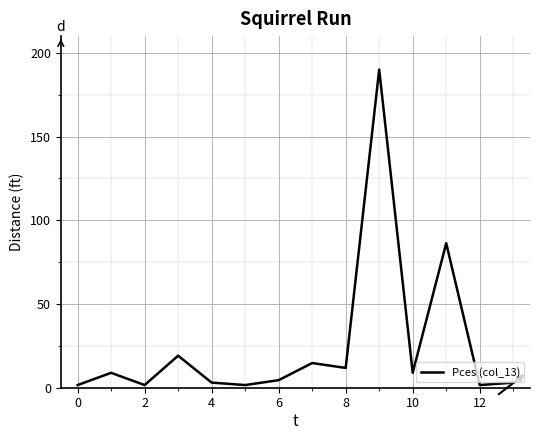

What is the smallest value displayed?

1.5